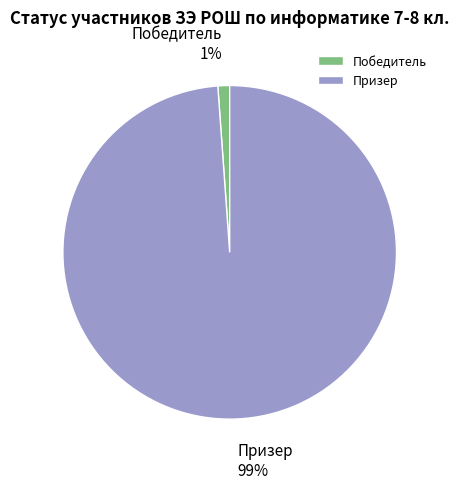

To the nearest percent, what is the difference between the largest and smallest slice percentages?

98%